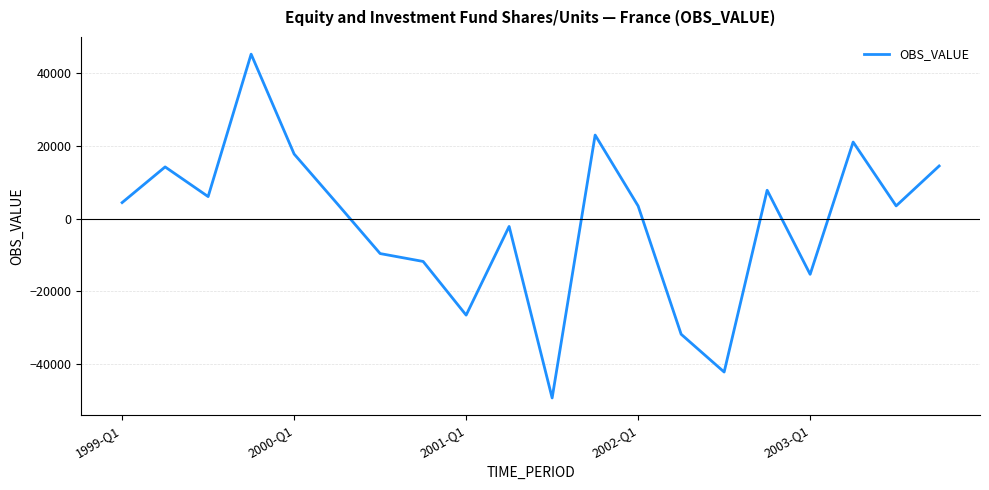

What is the greatest value displayed?

45311